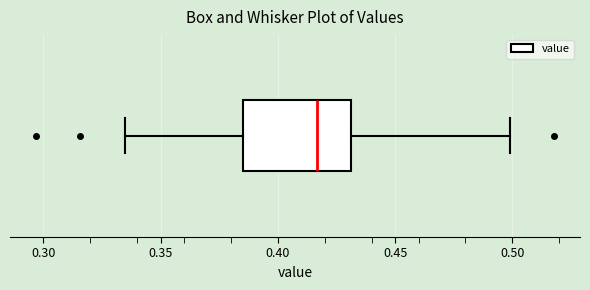

Where does the left whisker of the box end on the x-axis? The values are not printed on the chart, so give them approximately, as read against the axis.

0.335